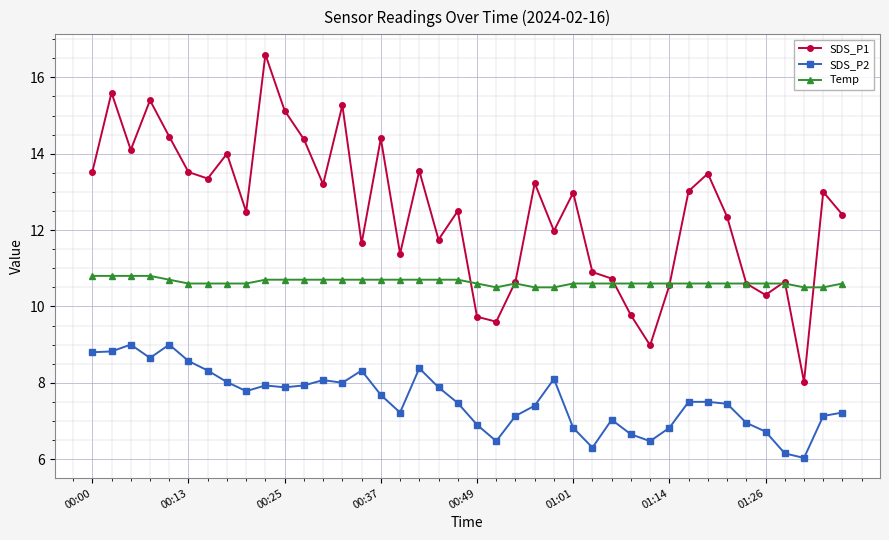

Rank the series by their average value, from highest to lowest.

SDS_P1, Temp, SDS_P2